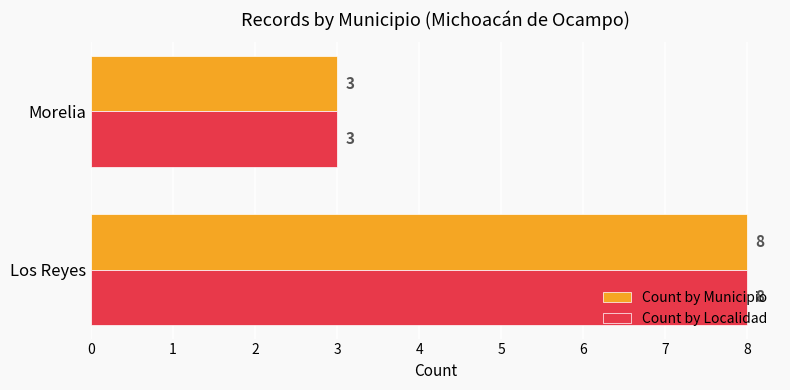

What value does the Count by Municipio series have at Morelia?

3